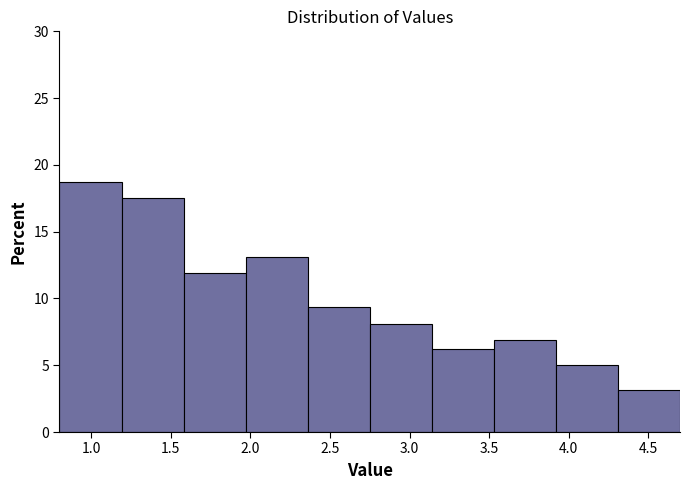

Reading left to right, transcribe this chart: for each bar, give the range it covers on the x-axis and its height. Neither the bar edges nor the heights are printed on the chart, so give them approximately, as read against the axes.

0.80 to 1.19: 19.0
1.19 to 1.58: 17.5
1.58 to 1.97: 12.0
1.97 to 2.36: 13.0
2.36 to 2.75: 9.5
2.75 to 3.14: 8.0
3.14 to 3.53: 6.5
3.53 to 3.92: 7.0
3.92 to 4.31: 5.0
4.31 to 4.70: 3.0